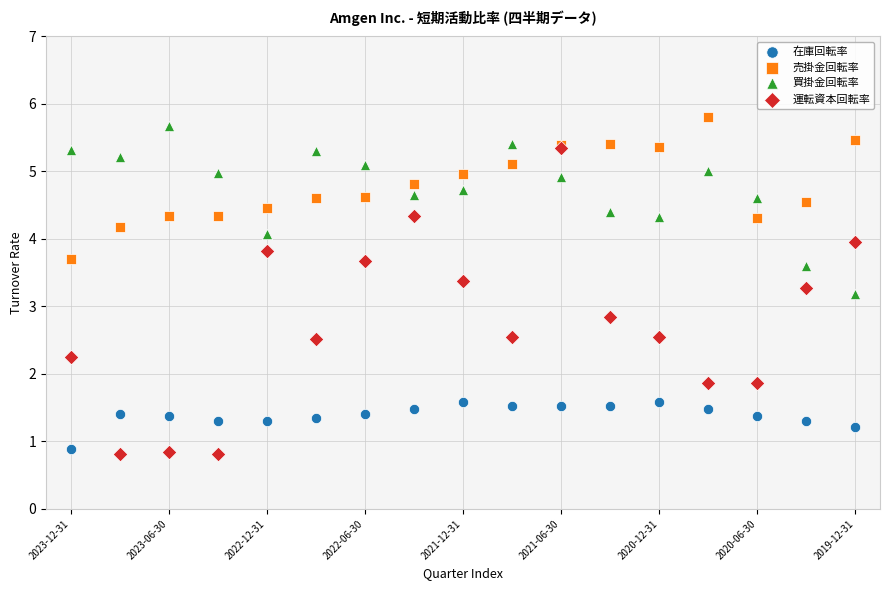

What are all the series names shown in the legend?

在庫回転率, 売掛金回転率, 買掛金回転率, 運転資本回転率